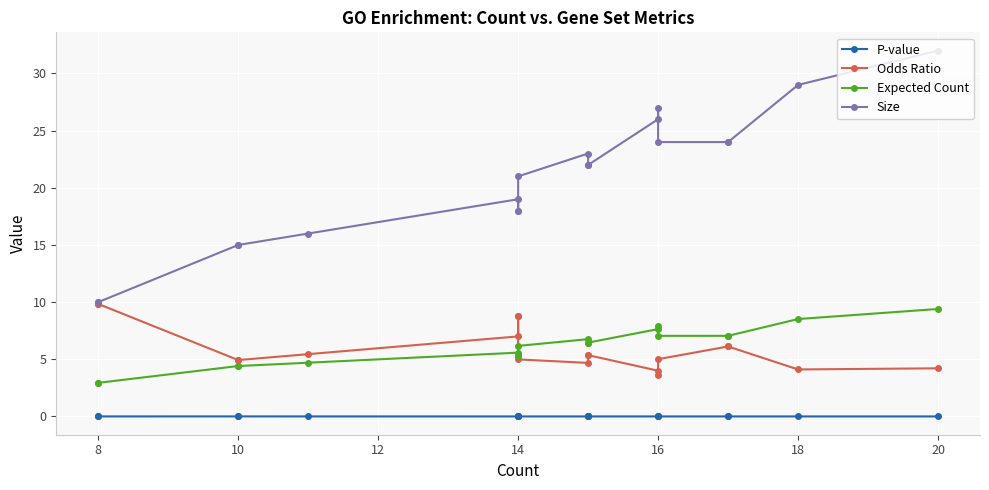

What are all the series names shown in the legend?

P-value, Odds Ratio, Expected Count, Size